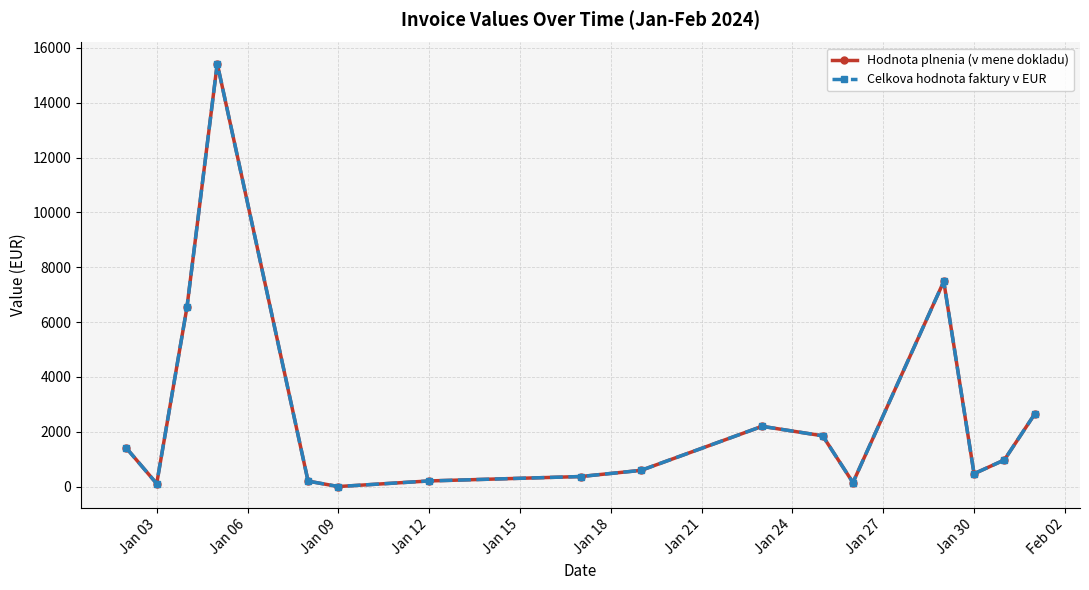

Does the chart display data point markers on the line(s)?

Yes